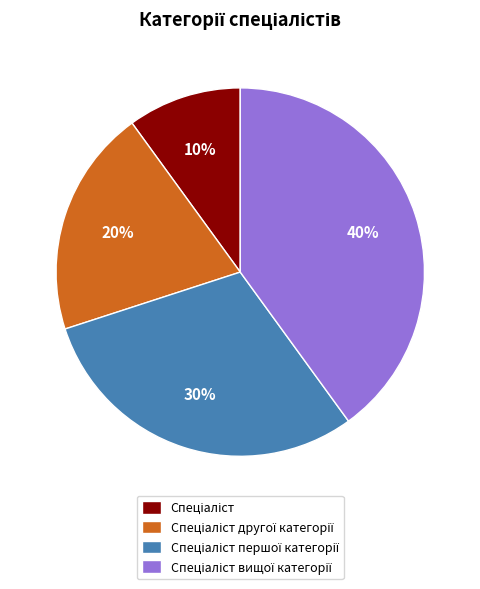

To the nearest percent, what is the average slice percentage?

25%